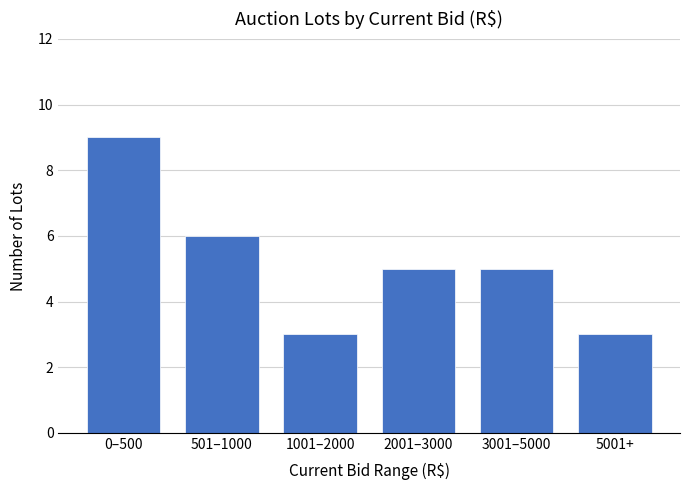

Reading right to left, extract all data points from this chart.

5001+=3	3001–5000=5	2001–3000=5	1001–2000=3	501–1000=6	0–500=9